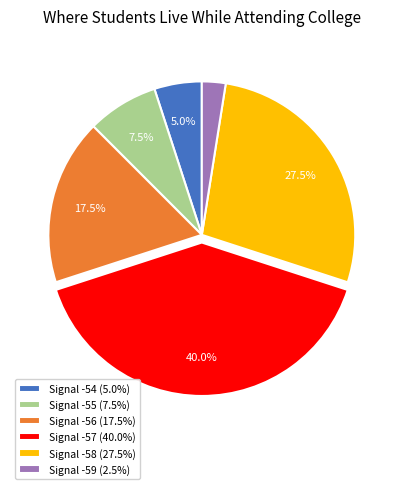

Is there any slice that represents more than half of the pie?

No